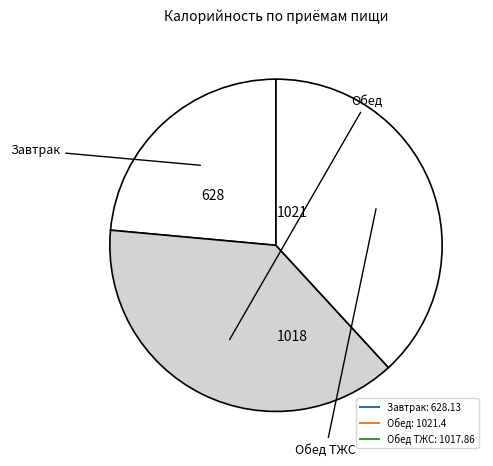

How many segments does this pie chart have?

3